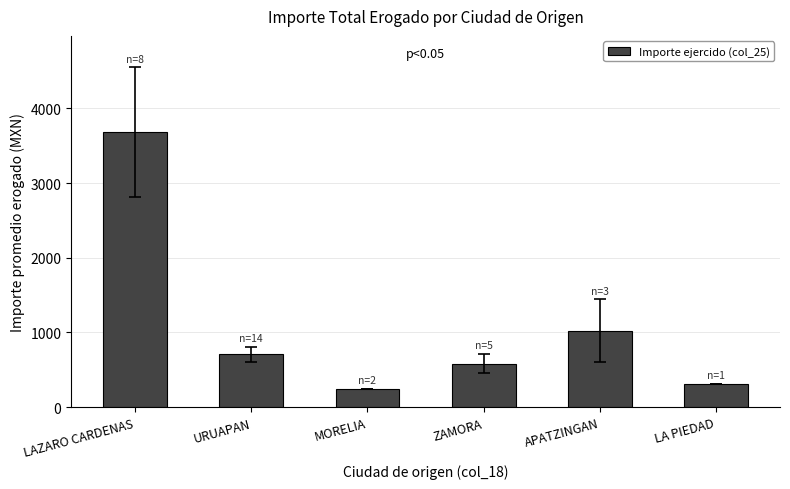

Is it true that the value at APATZINGAN is 1023.7?

True